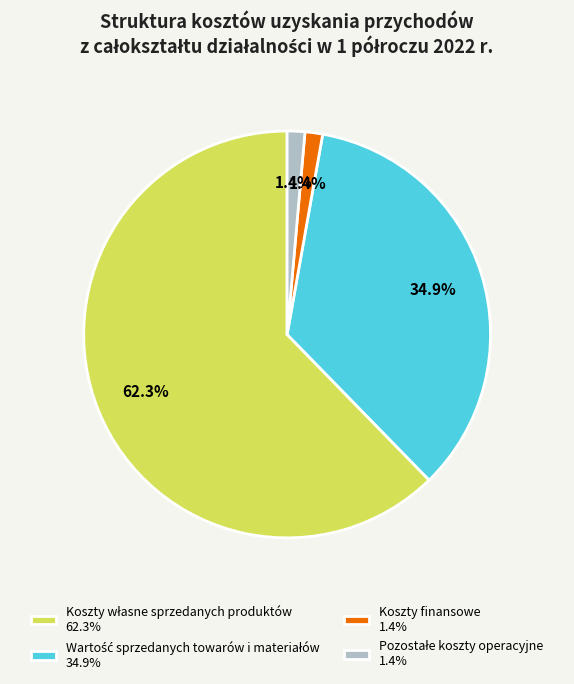

Is there any slice that represents more than half of the pie?

Yes